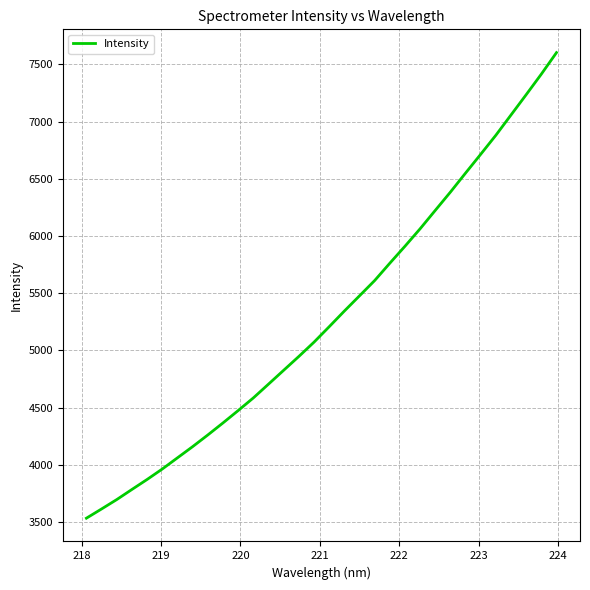

What is the smallest value displayed?

3532.4